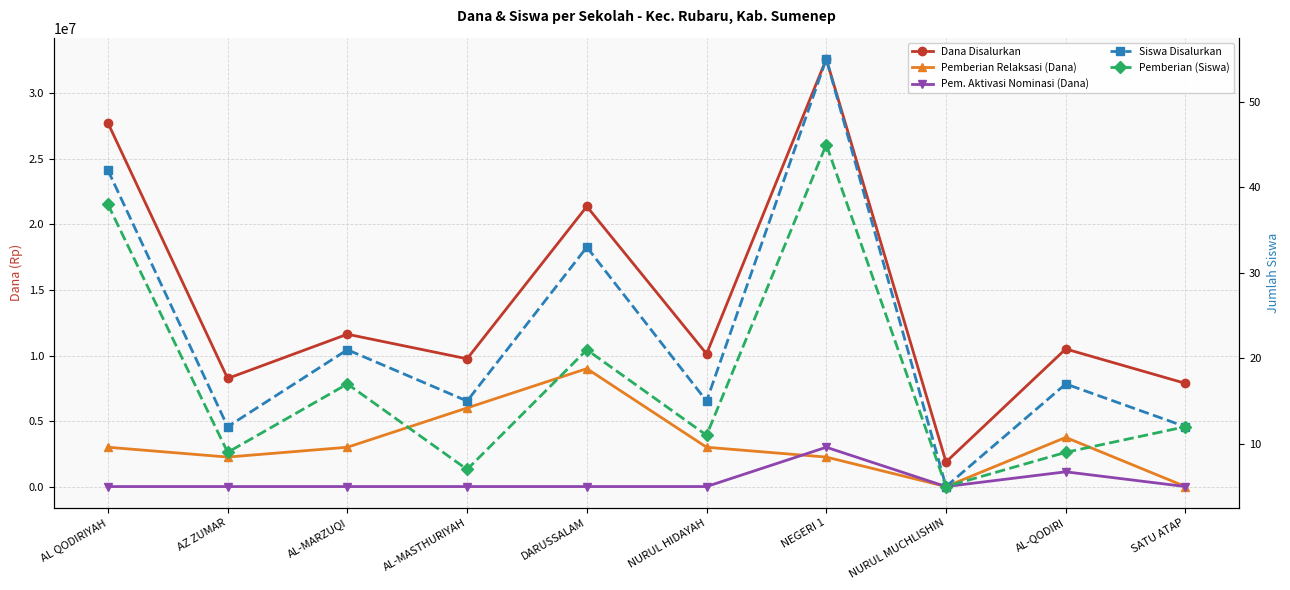

After their last crossing, which series has the higher values: Pemberian Relaksasi (Dana) or Pem. Aktivasi Nominasi (Dana)?

Pem. Aktivasi Nominasi (Dana)